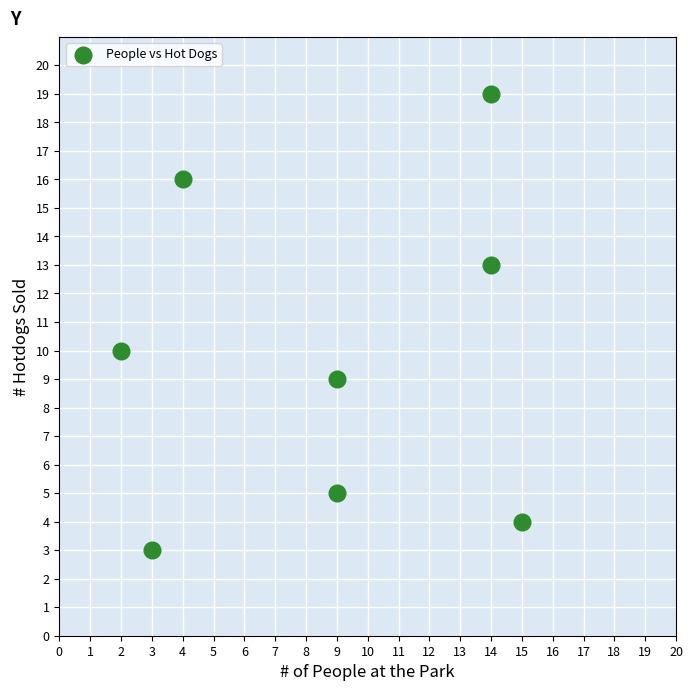

What is the average X value?

9